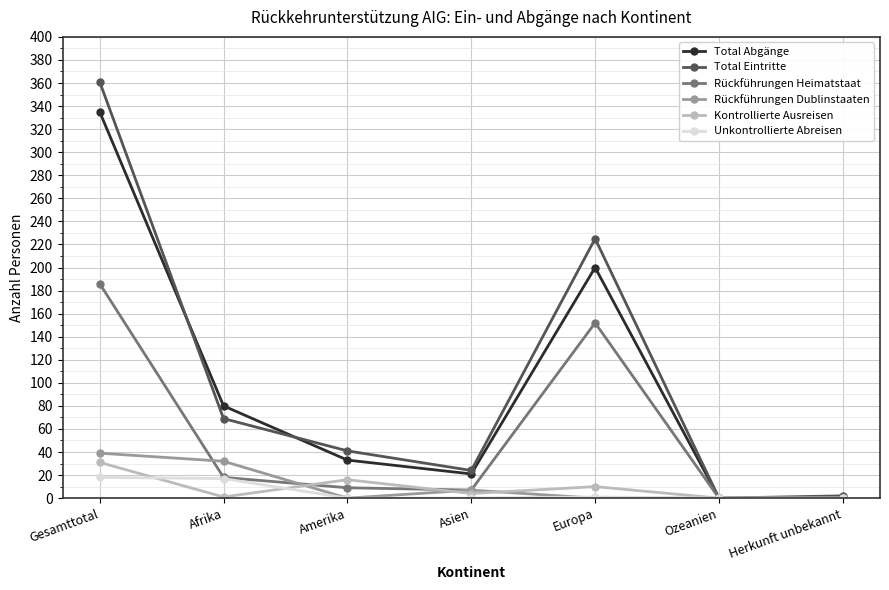

Is it true that Rückführungen Heimatstaat equals 76 at Europa?

False